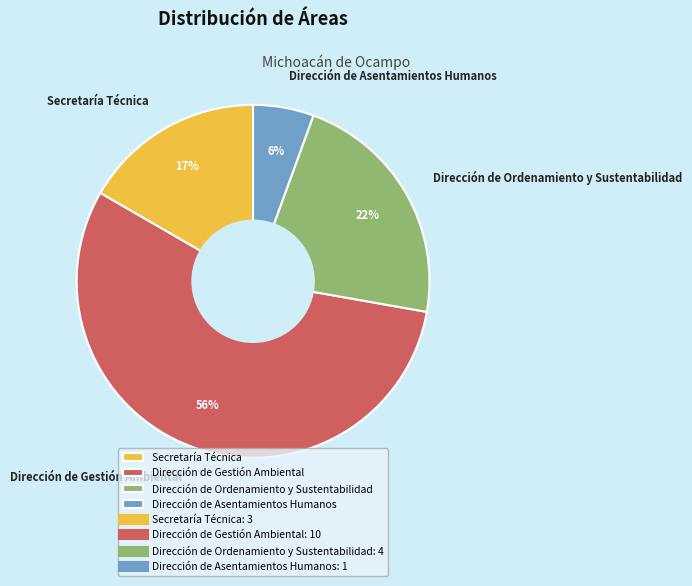

Does Dirección de Gestión Ambiental represent more than half of the total?

Yes